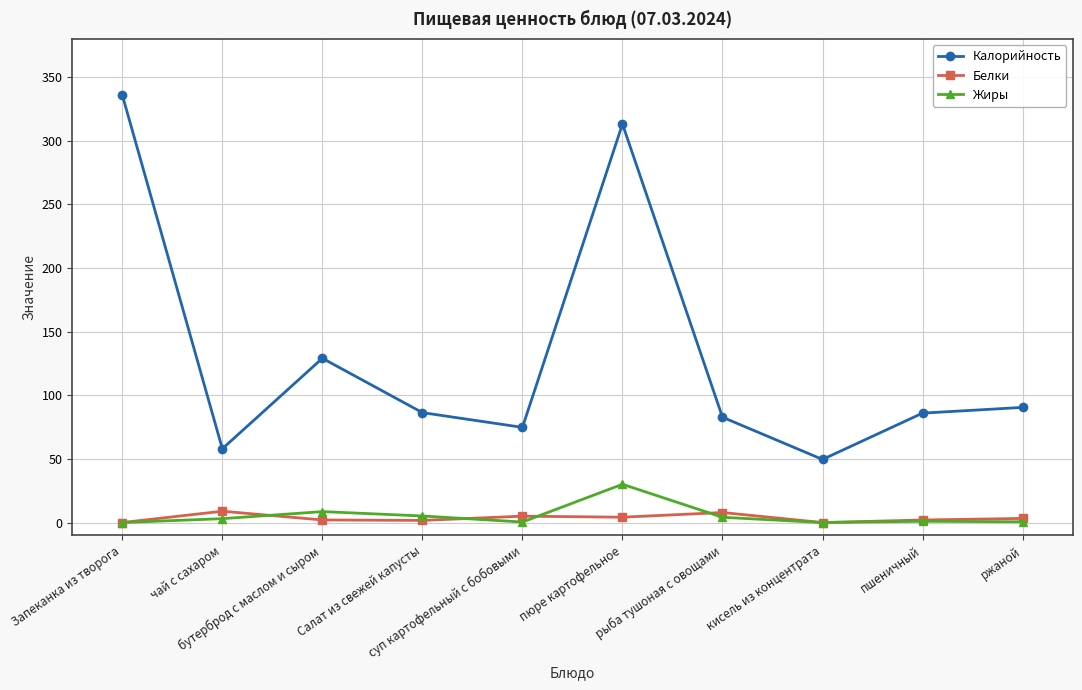

In Калорийность, how many points are lower than both neighbors (excluding endpoints)?

3